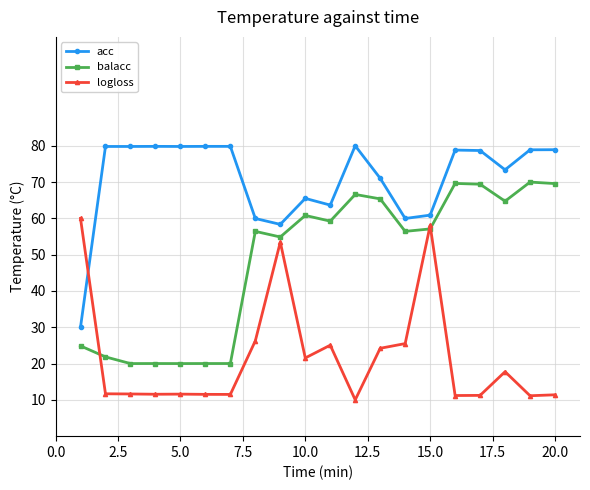

What is the difference between the maximum and minimum values in the logloss series?

50.0